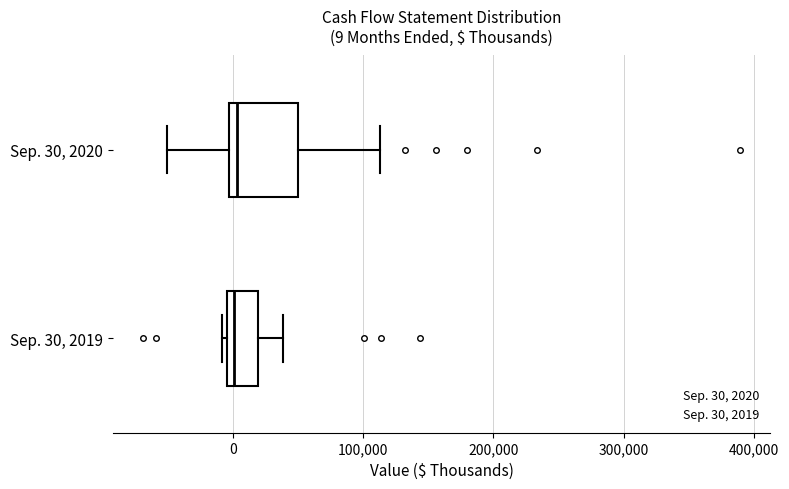

Which box is the widest, from its left edge to its right edge?

Sep. 30, 2020